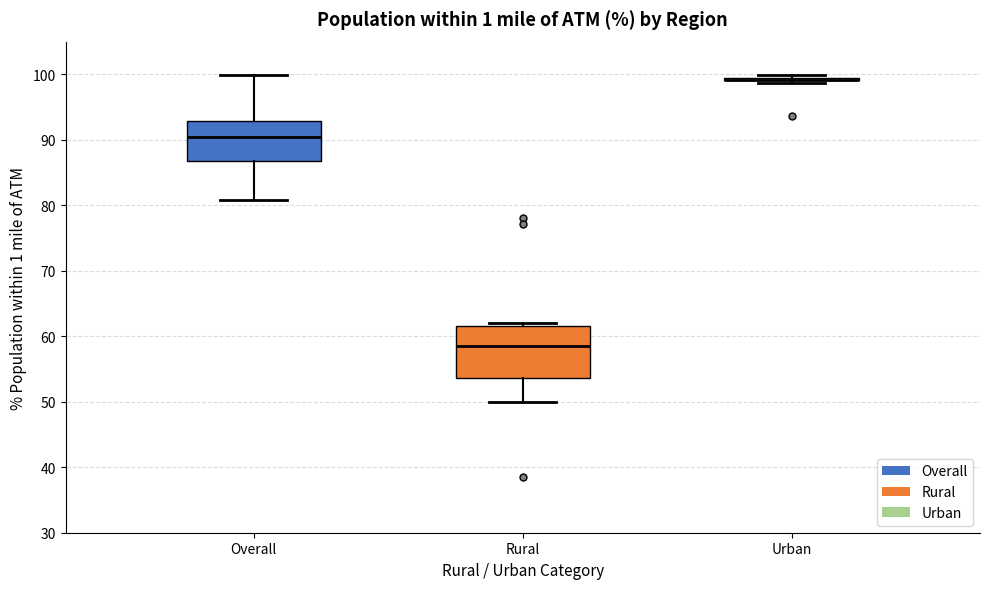

Reading left to right, transcribe this box plot: for each box, give where its median line is, the range the box spans, and where its two whiskers end, as read against the y-axis. The values are not printed on the chart, so give them approximately, as read against the axis.

Overall: median 90, box 87 to 93, whiskers 81 to 100
Rural: median 59, box 54 to 62, whiskers 50 to 62 (just above the box's upper edge)
Urban: box collapsed to a line at 99, whiskers 99 to 100